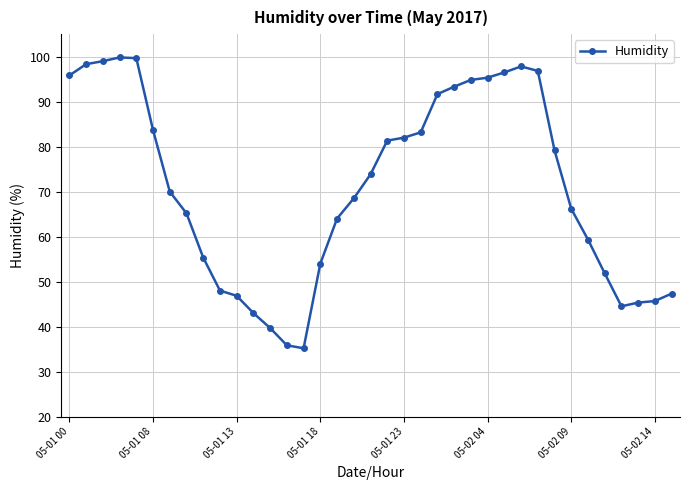

What is the average value?

71.0